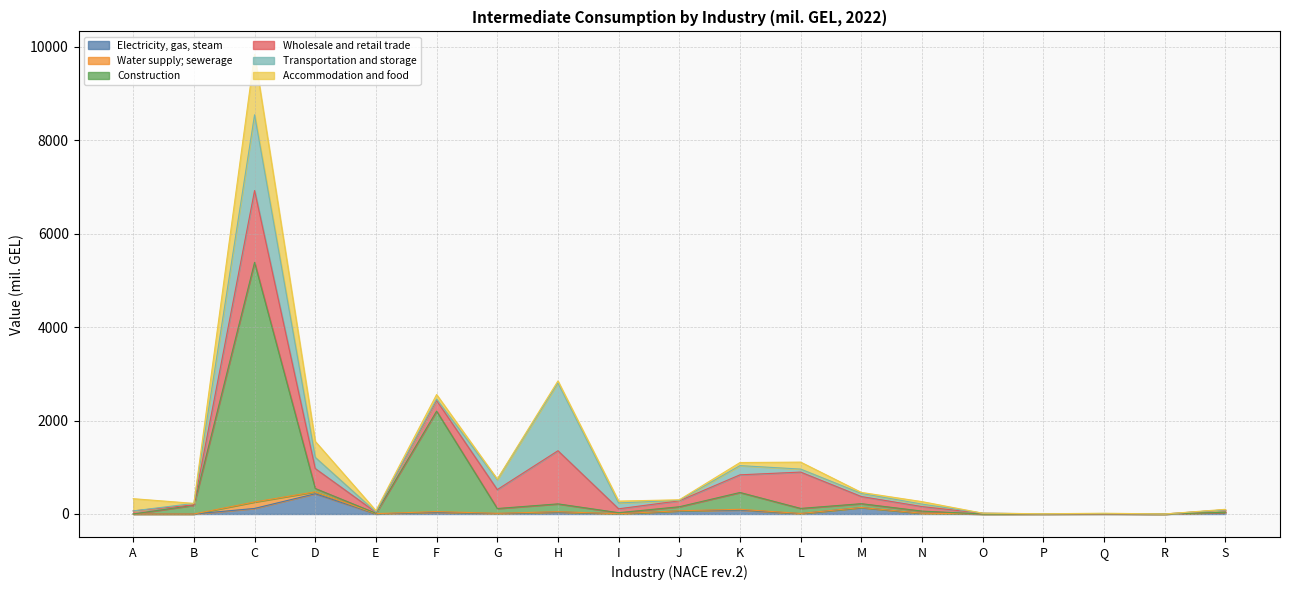

The Accommodation and food series shows 43.3 at H. True or false?

True